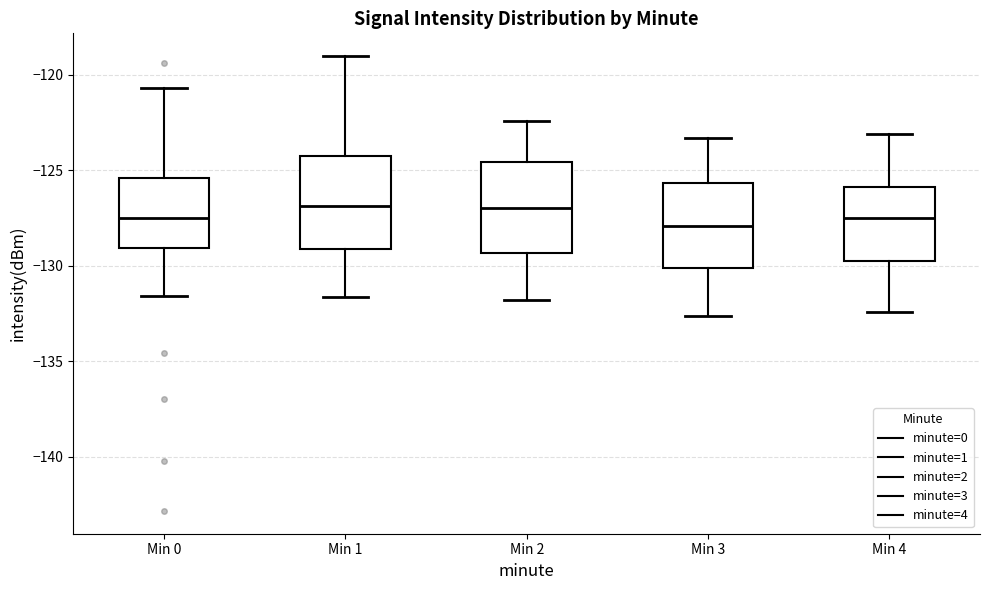

Where does the lower whisker of the box for Min 4 end on the y-axis? The values are not printed on the chart, so give them approximately, as read against the axis.

-132.5